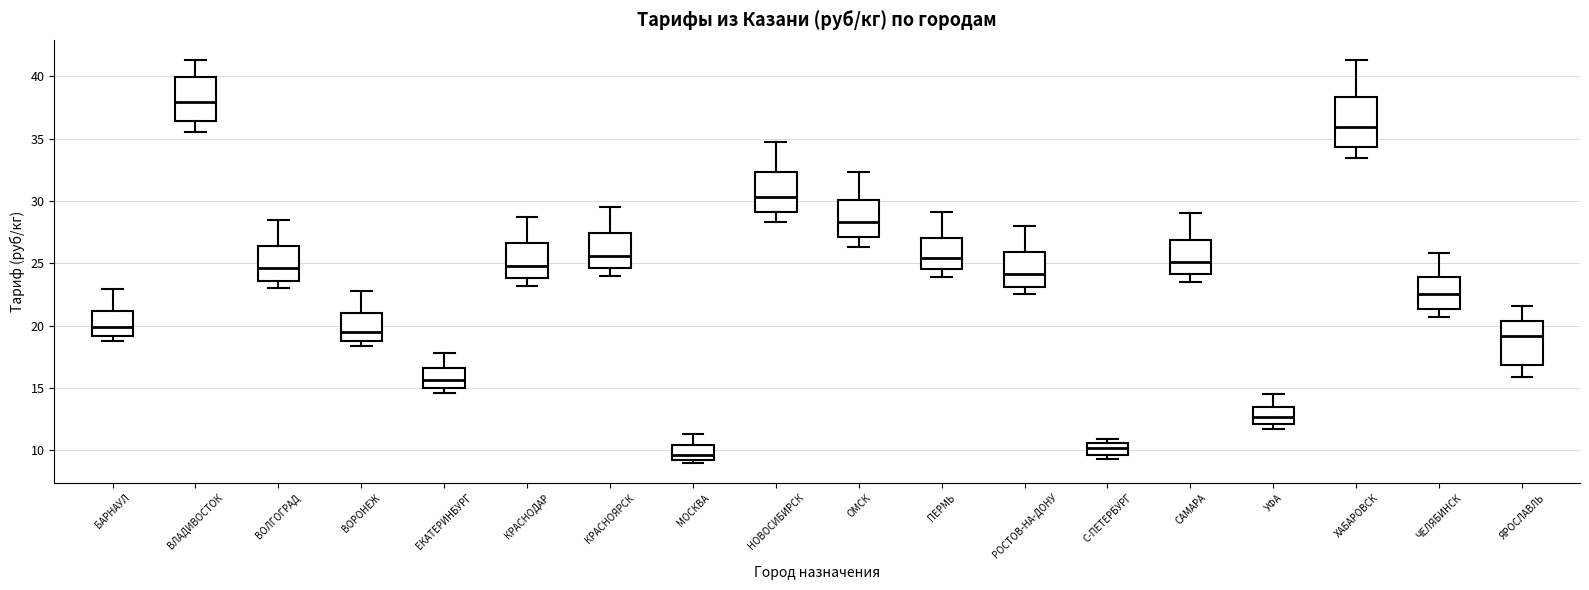

Reading left to right, transcribe this box plot: for each box, give where its median line is, the range the box spans, and where its two whiskers end, as read against the y-axis. The values are not printed on the chart, so give them approximately, as read against the axis.

БАРНАУЛ: median 20.0, box 19.0 to 21.0, whiskers 19.0 (just below the box's lower edge) to 23.0
ВЛАДИВОСТОК: median 38.0, box 36.5 to 40.0, whiskers 35.5 to 41.5
ВОЛГОГРАД: median 24.5, box 23.5 to 26.5, whiskers 23.0 to 28.5
ВОРОНЕЖ: median 19.5, box 19.0 to 21.0, whiskers 18.5 to 23.0
ЕКАТЕРИНБУРГ: median 15.5, box 15.0 to 16.5, whiskers 14.5 to 18.0
КРАСНОДАР: median 25.0, box 24.0 to 26.5, whiskers 23.0 to 28.5
КРАСНОЯРСК: median 25.5, box 24.5 to 27.5, whiskers 24.0 to 29.5
МОСКВА: median 9.5, box 9.0 to 10.5, whiskers 9.0 (just below the box's lower edge) to 11.5
НОВОСИБИРСК: median 30.5, box 29.0 to 32.5, whiskers 28.5 to 34.5
ОМСК: median 28.5, box 27.0 to 30.0, whiskers 26.5 to 32.5
ПЕРМЬ: median 25.5, box 24.5 to 27.0, whiskers 24.0 to 29.0
РОСТОВ-НА-ДОНУ: median 24.0, box 23.0 to 26.0, whiskers 22.5 to 28.0
С-ПЕТЕРБУРГ: median 10.0, box 9.5 to 10.5, whiskers 9.5 (just below the box's lower edge) to 11.0
САМАРА: median 25.0, box 24.0 to 27.0, whiskers 23.5 to 29.0
УФА: median 12.5, box 12.0 to 13.5, whiskers 11.5 to 14.5
ХАБАРОВСК: median 36.0, box 34.5 to 38.5, whiskers 33.5 to 41.5
ЧЕЛЯБИНСК: median 22.5, box 21.5 to 24.0, whiskers 20.5 to 26.0
ЯРОСЛАВЛЬ: median 19.0, box 17.0 to 20.5, whiskers 16.0 to 21.5